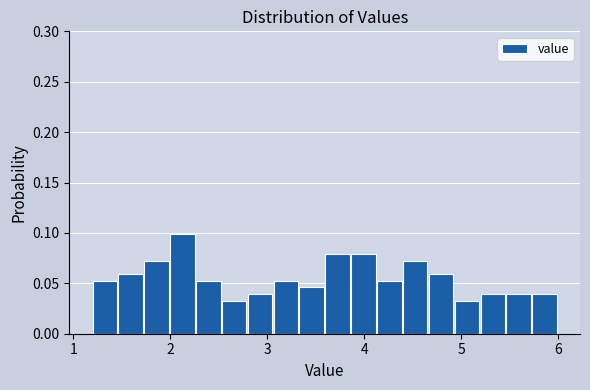

Read against the x-axis, roughly where is the centre of the tallest bar?

2.1